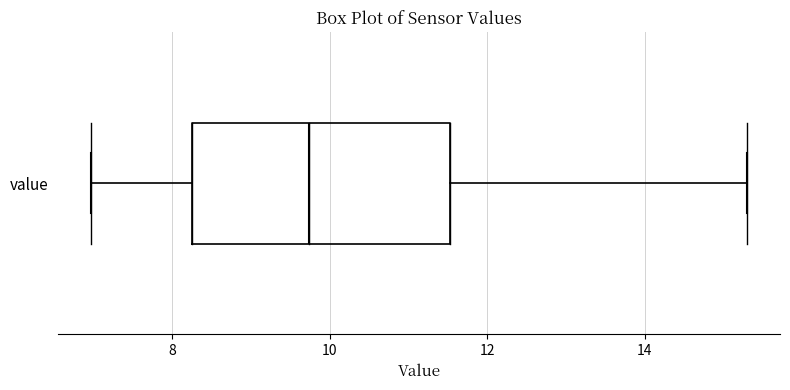

Transcribe this box plot: give where the median line is, the range the box spans, and where the two whiskers end, as read against the x-axis. The values are not printed on the chart, so give them approximately, as read against the axis.

median 9.8, box 8.2 to 11.6, whiskers 7.0 to 15.4